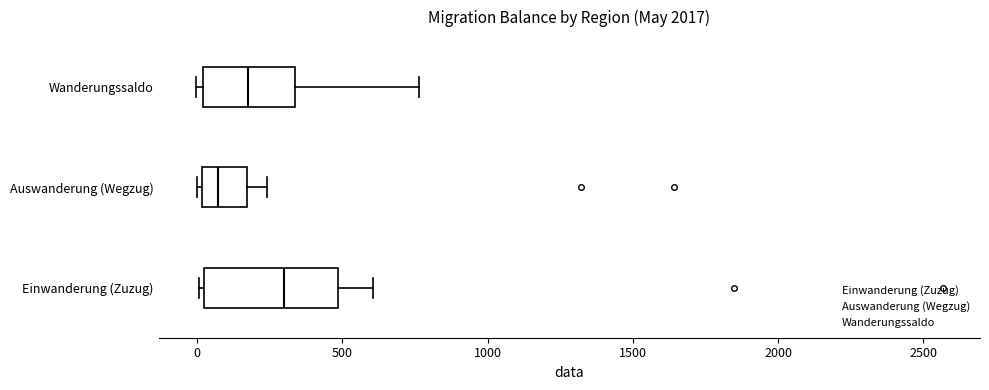

Where is the left edge of the box for Auswanderung (Wegzug) on the x-axis? The values are not printed on the chart, so give them approximately, as read against the axis.

0